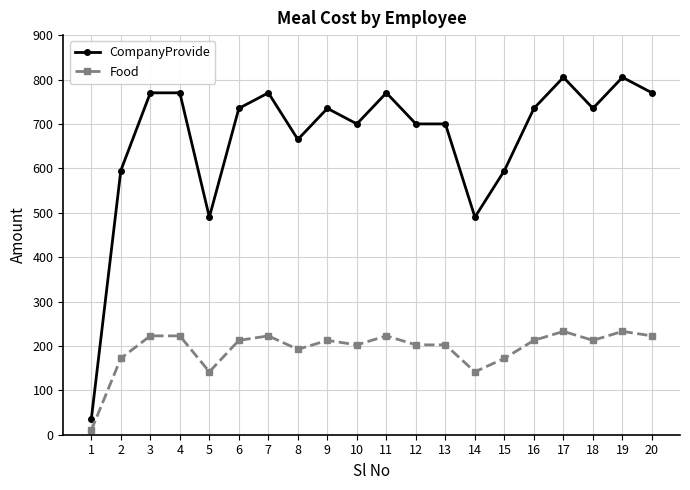

Reading right to left, what are all the values shown in this chart?

CompanyProvide: 770.0	805.0	735.0	805.0	735.0	595.0	490.0	700.0	700.0	770.0	700.0	735.0	665.0	770.0	735.0	490.0	770.0	770.0	595.0	35.0
Food: 222.6	232.7	212.5	232.7	212.5	172.0	141.7	202.4	202.4	222.6	202.4	212.5	192.3	222.6	212.5	141.7	222.6	222.6	172.0	10.1